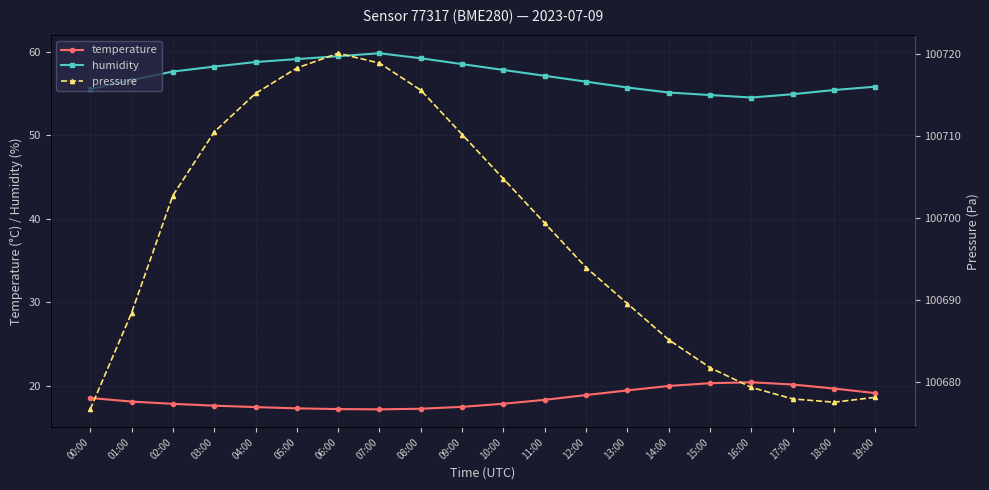

How many values in the humidity series are below 57?

10